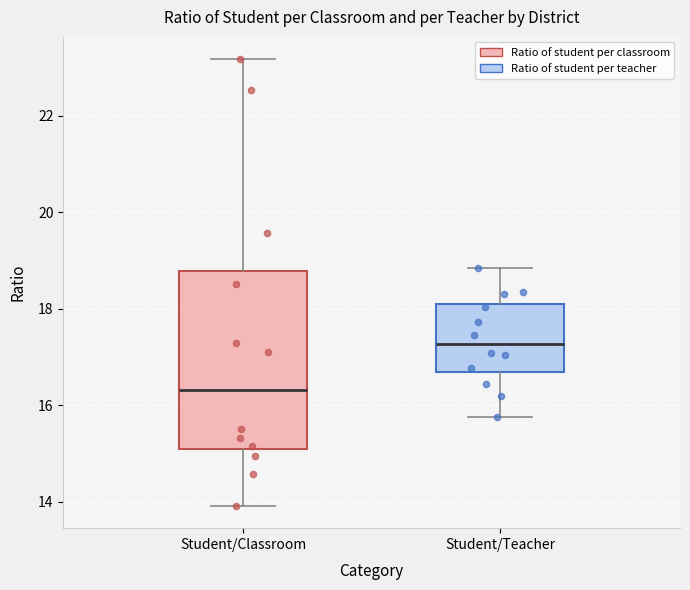

Which box is the tallest, from its lower edge to its upper edge?

Student/Classroom